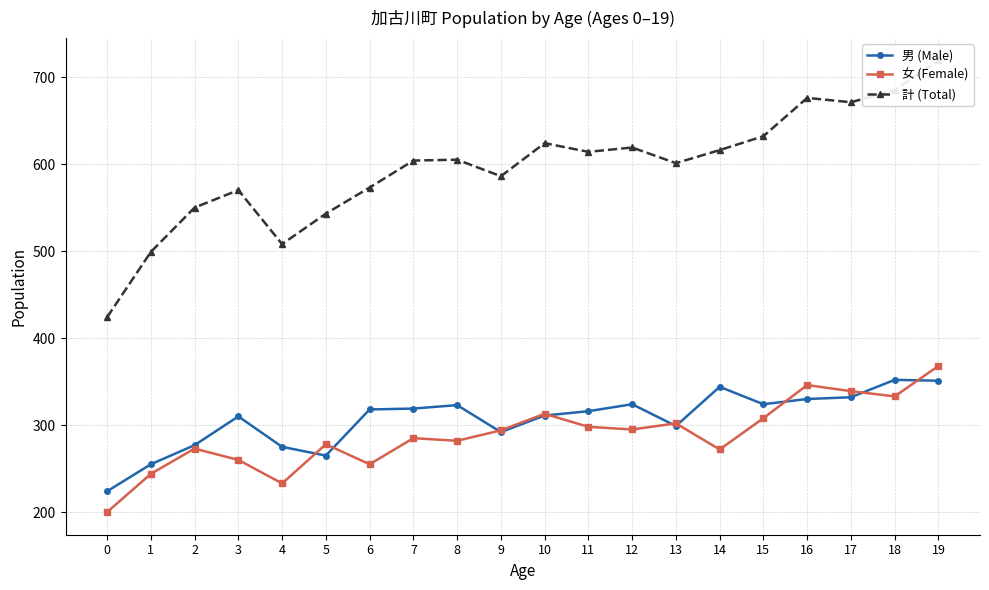

At which category does 計 (Total) reach its first local peak?

3